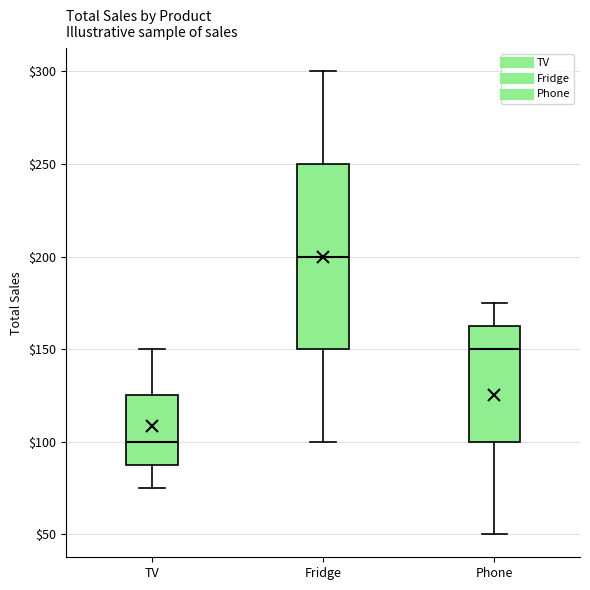

Which box has the highest median line?

Fridge